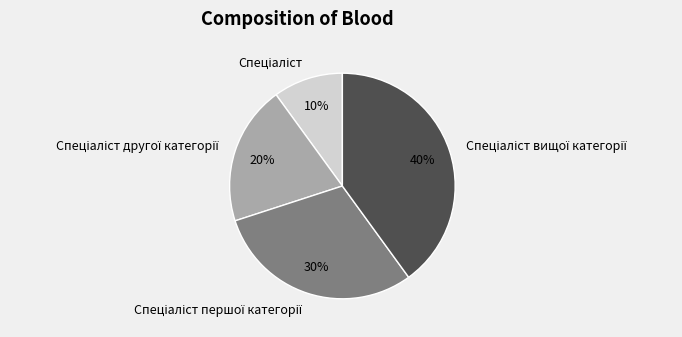

To the nearest percent, what is the difference between the largest and smallest slice percentages?

30%